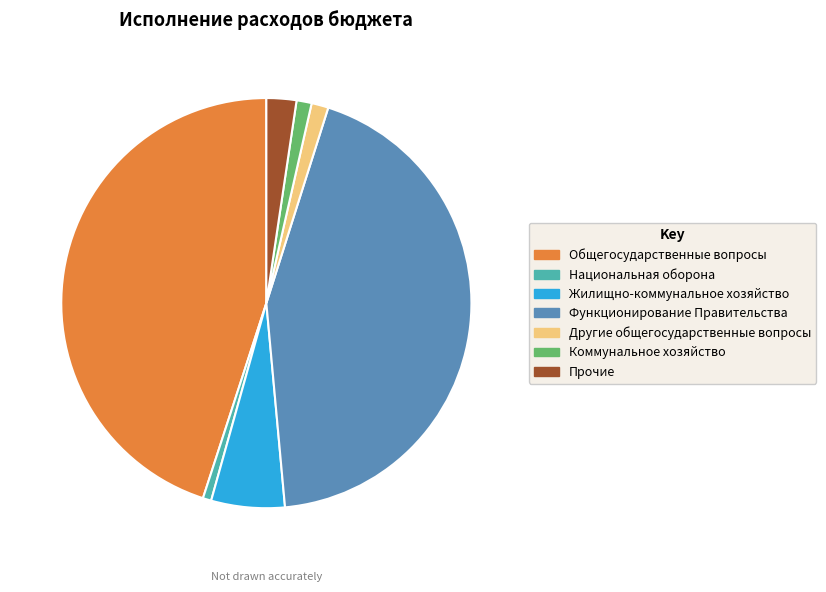

Does any single category account for the majority?

No